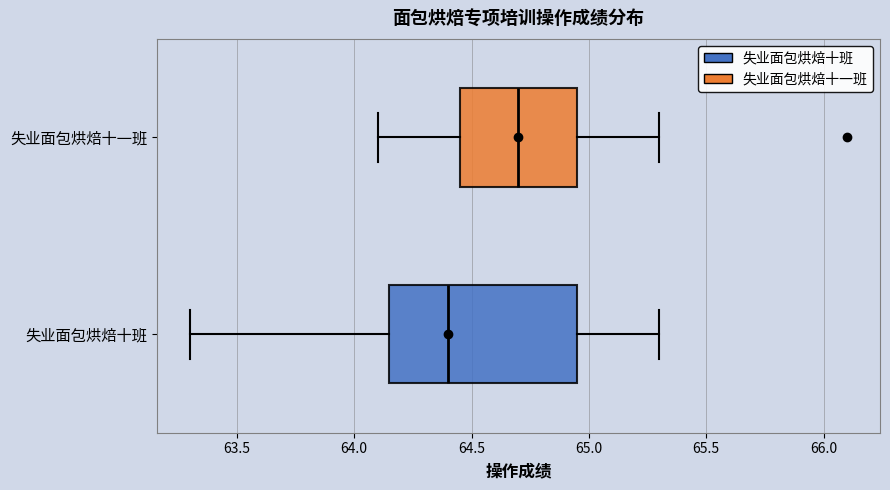

Reading bottom to top, transcribe this box plot: for each box, give where its median line is, the range the box spans, and where its two whiskers end, as read against the x-axis. The values are not printed on the chart, so give them approximately, as read against the axis.

失业面包烘焙十班: median 64.40, box 64.15 to 64.95, whiskers 63.30 to 65.30
失业面包烘焙十一班: median 64.70, box 64.45 to 64.95, whiskers 64.10 to 65.30